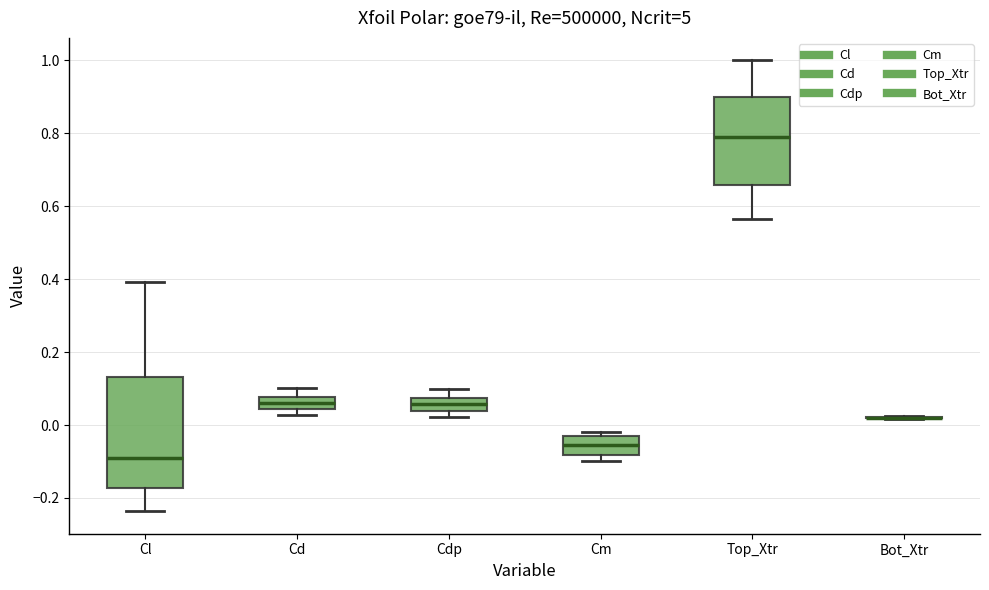

Reading left to right, transcribe this box plot: for each box, give where its median line is, the range the box spans, and where its two whiskers end, as read against the y-axis. The values are not printed on the chart, so give them approximately, as read against the axis.

Cl: median -0.10, box -0.18 to 0.14, whiskers -0.24 to 0.40
Cd: median 0.06, box 0.04 to 0.08, whiskers 0.02 to 0.10
Cdp: median 0.06, box 0.04 to 0.08, whiskers 0.02 to 0.10
Cm: median -0.06, box -0.08 to -0.02, whiskers -0.10 to -0.02 (just above the box's upper edge)
Top_Xtr: median 0.80, box 0.66 to 0.90, whiskers 0.56 to 1.00
Bot_Xtr: box collapsed to a line at 0.02, whiskers 0.02 to 0.02